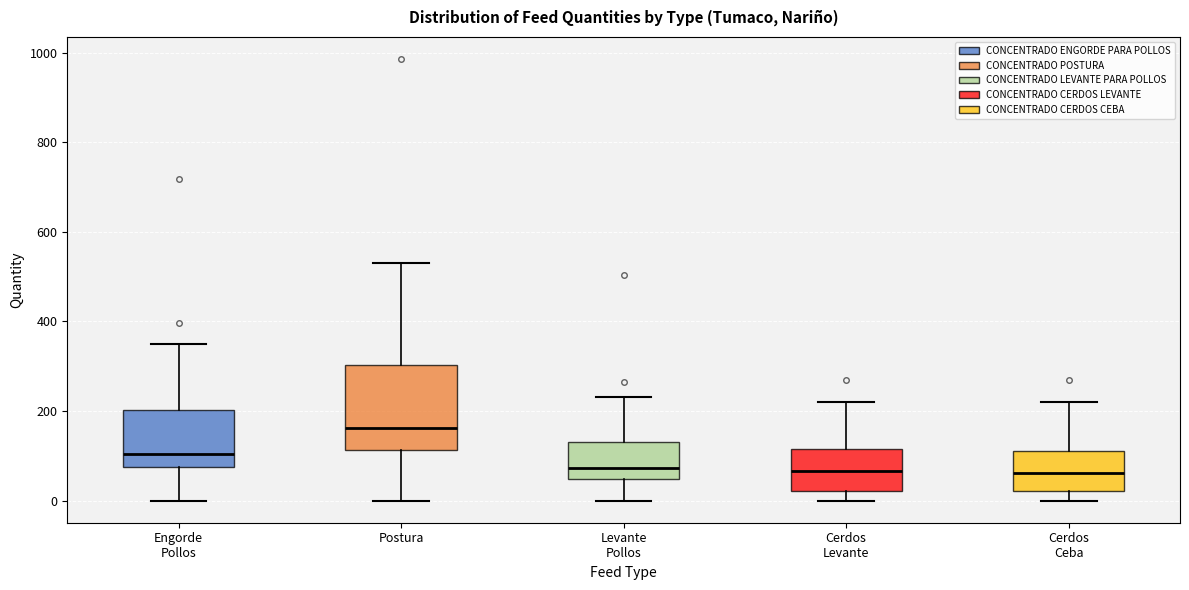

Which box has the highest median line?

Postura